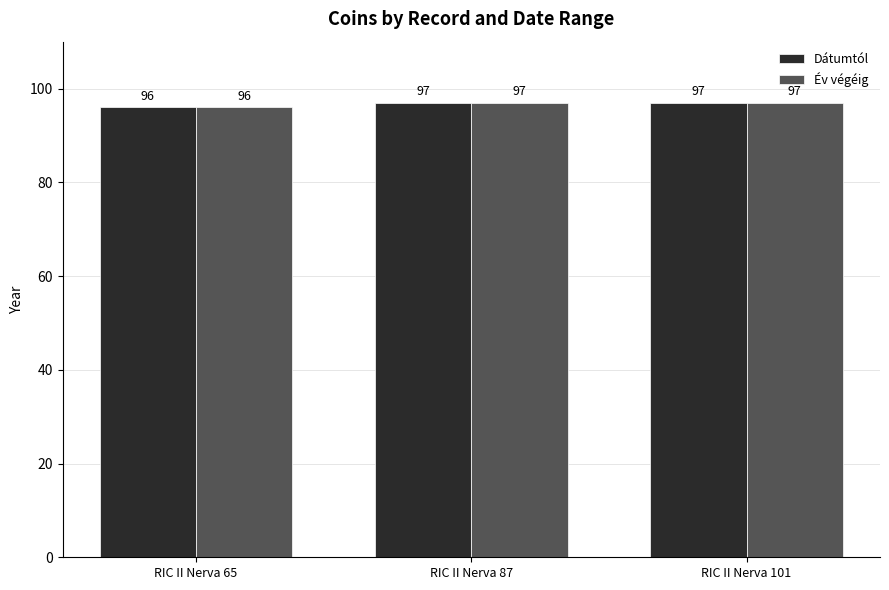

What are all the series names shown in the legend?

Dátumtól, Év végéig